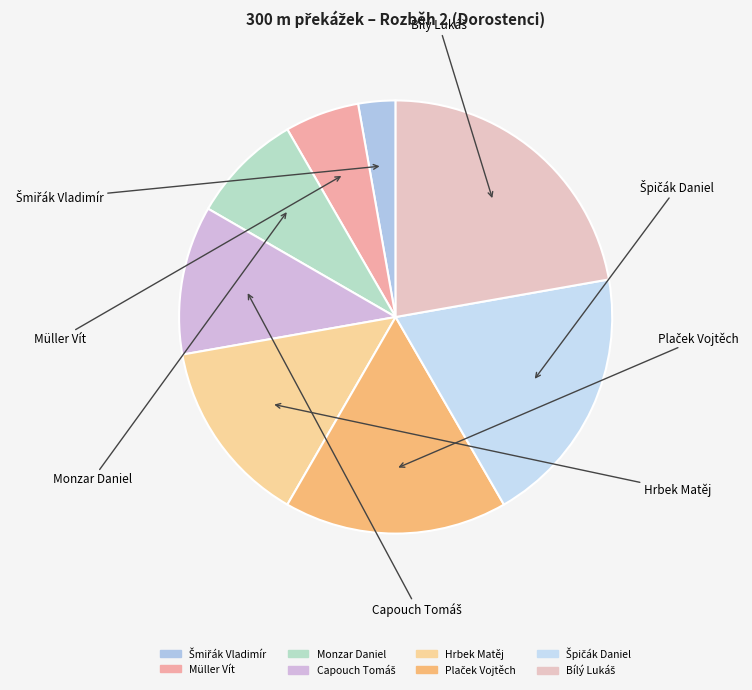

Is Capouch Tomáš the majority of the pie?

No